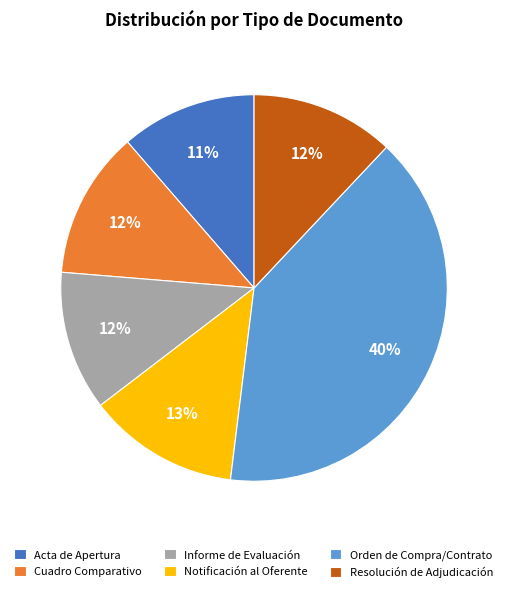

True or false: Acta de Apertura accounts for 11% of the total.

True